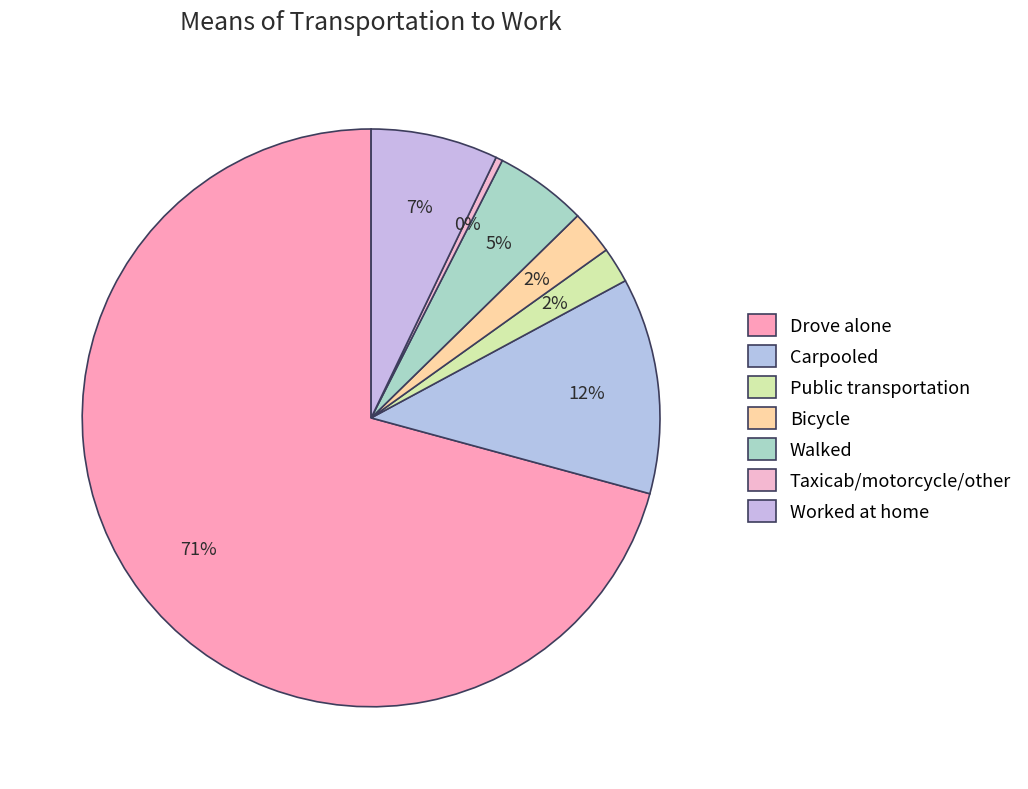

The Drove alone slice represents 56% of the pie. True or false?

False